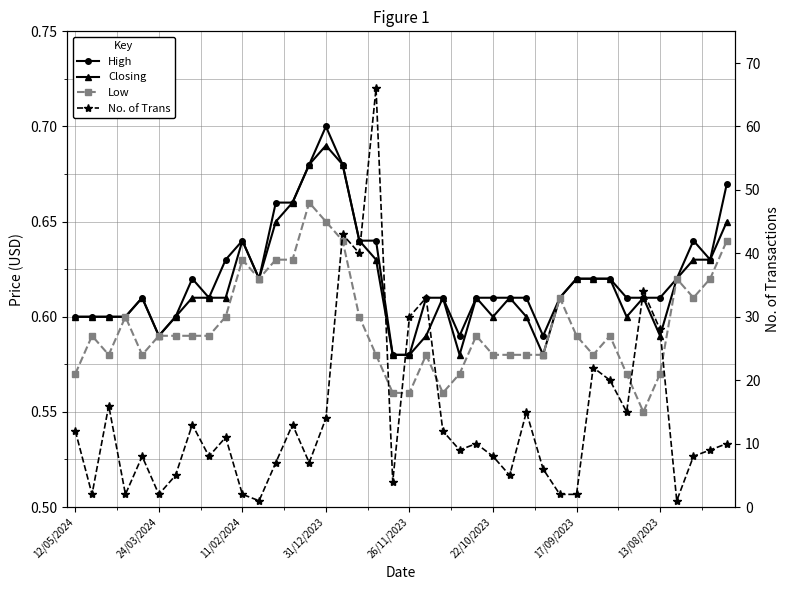

Which has a higher value, 22/10/2023 or 12?

12